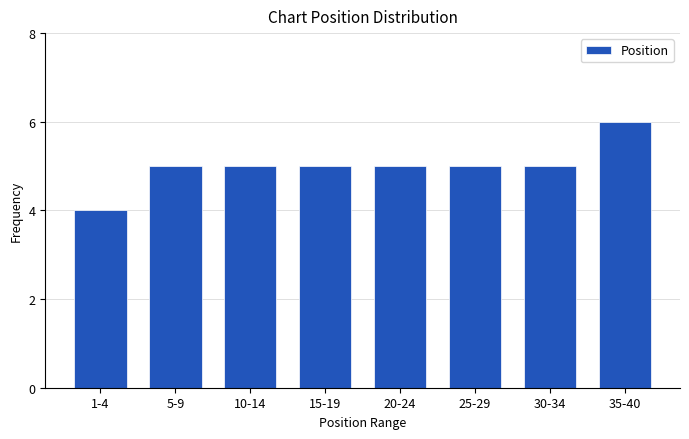

Reading left to right, what are all the values shown in this chart?

4	5	5	5	5	5	5	6